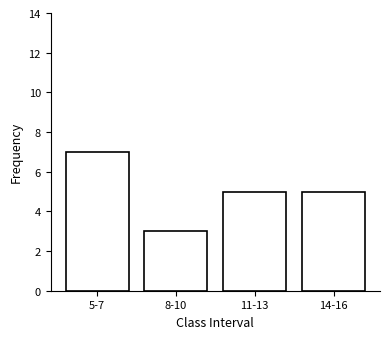

Reading left to right, list all the values displayed in this chart.

7	3	5	5